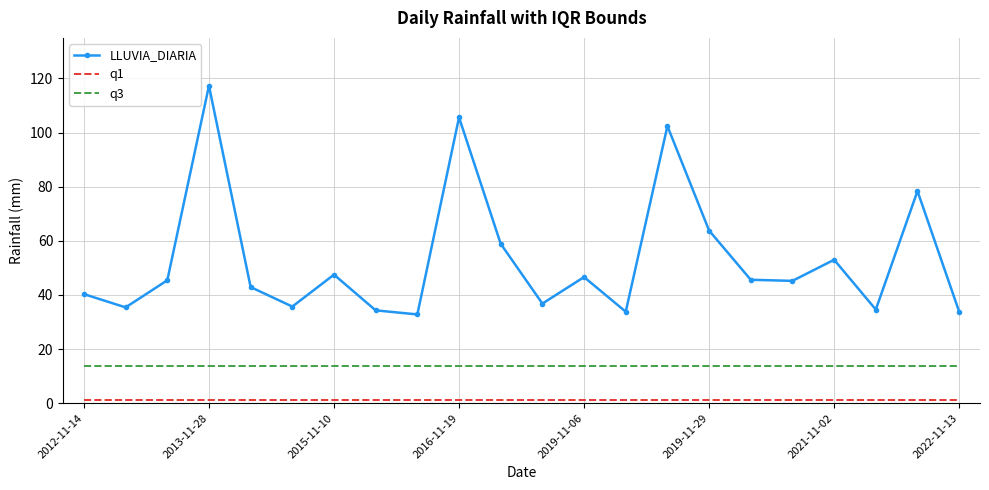

At how many categories does at least one series exceed 66?

4